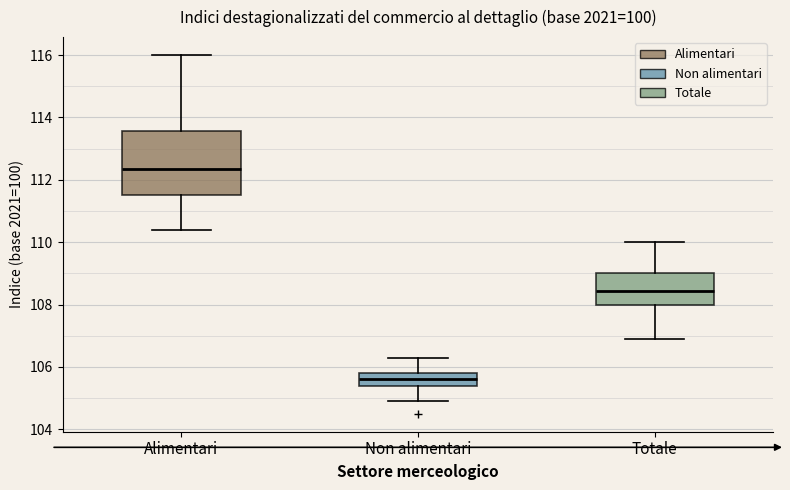

Where does the lower whisker of the box for Totale end on the y-axis? The values are not printed on the chart, so give them approximately, as read against the axis.

107.0